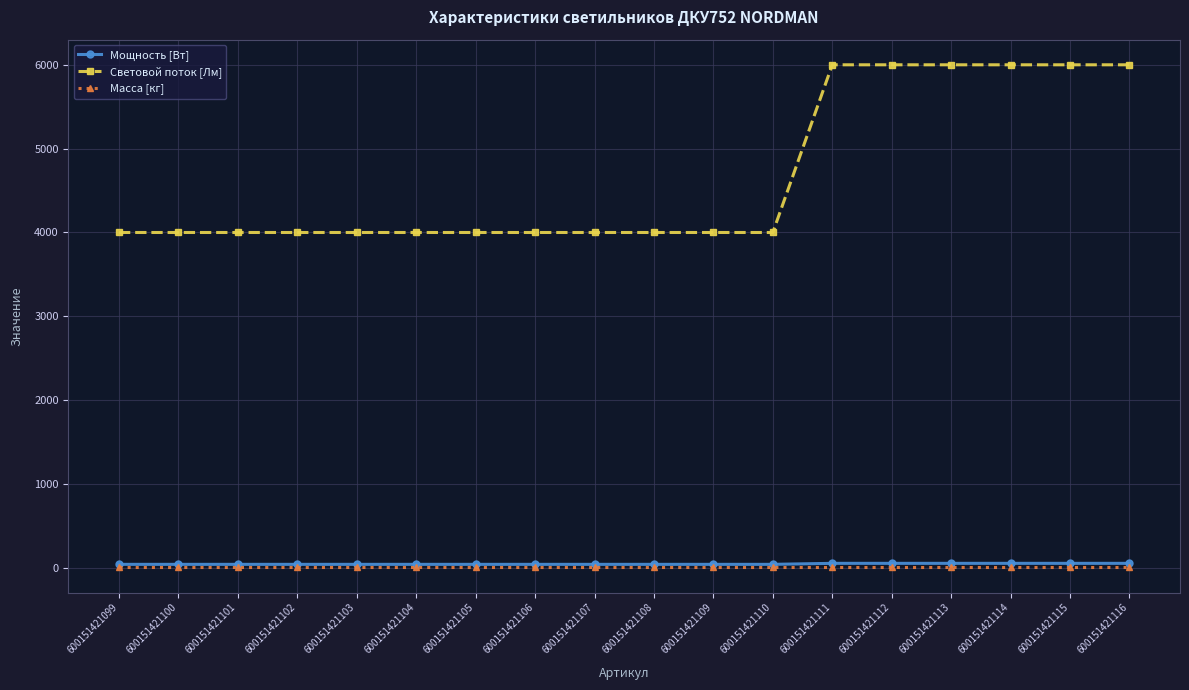

The value of Световой поток [Лм] at 600151421109 is 4000.0. True or false?

True